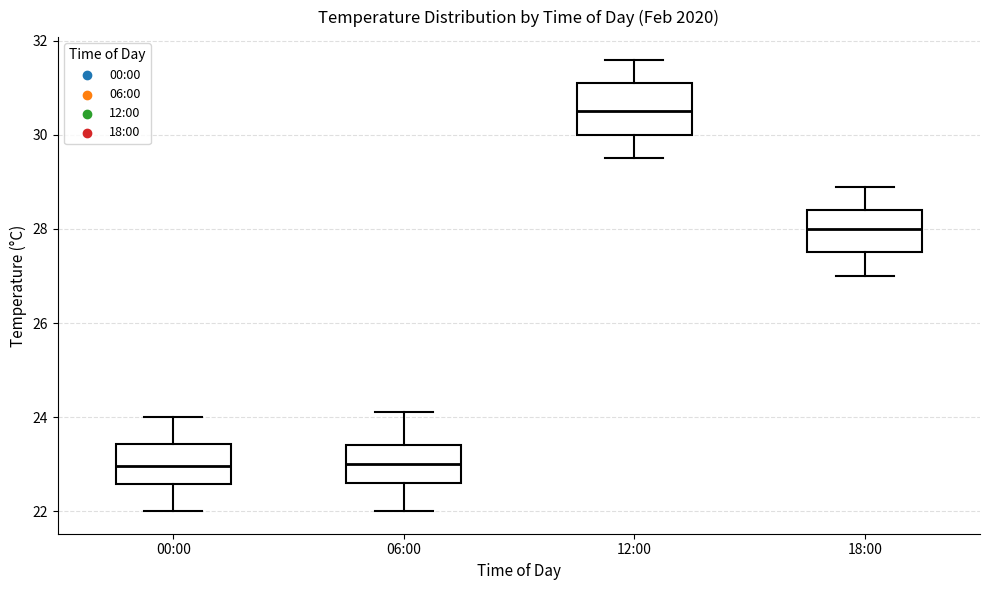

Reading left to right, transcribe this box plot: for each box, give where its median line is, the range the box spans, and where its two whiskers end, as read against the y-axis. The values are not printed on the chart, so give them approximately, as read against the axis.

00:00: median 23.0, box 22.6 to 23.4, whiskers 22.0 to 24.0
06:00: median 23.0, box 22.6 to 23.4, whiskers 22.0 to 24.2
12:00: median 30.6, box 30.0 to 31.2, whiskers 29.6 to 31.6
18:00: median 28.0, box 27.6 to 28.4, whiskers 27.0 to 29.0